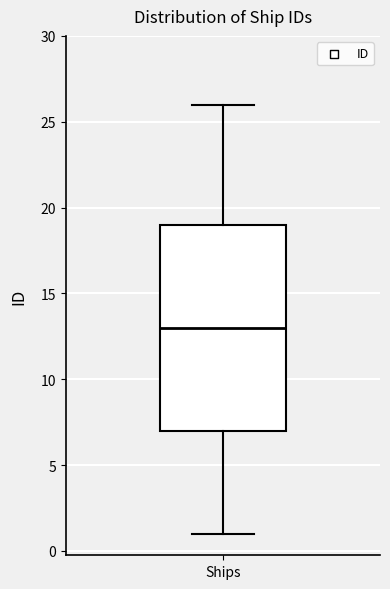

Where does the lower whisker of the box for Ships end on the y-axis? The values are not printed on the chart, so give them approximately, as read against the axis.

1